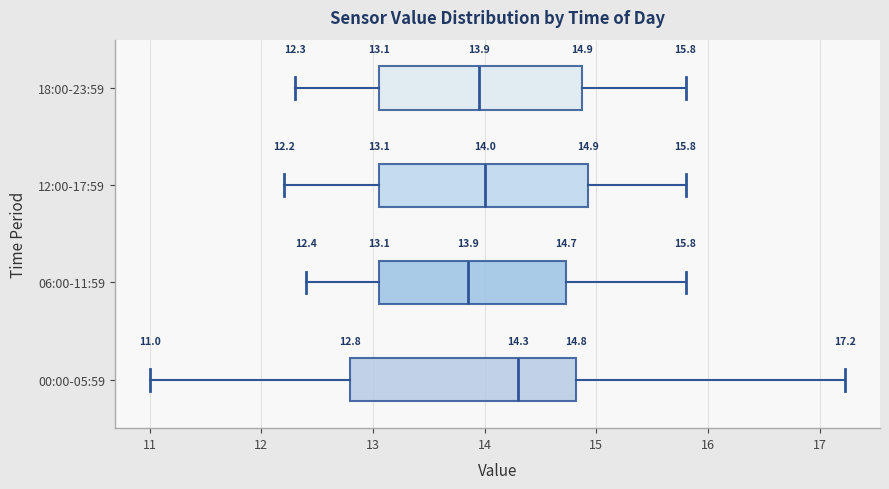

Comparing the boxes themselves (not the whiskers), which one is the widest?

00:00-05:59